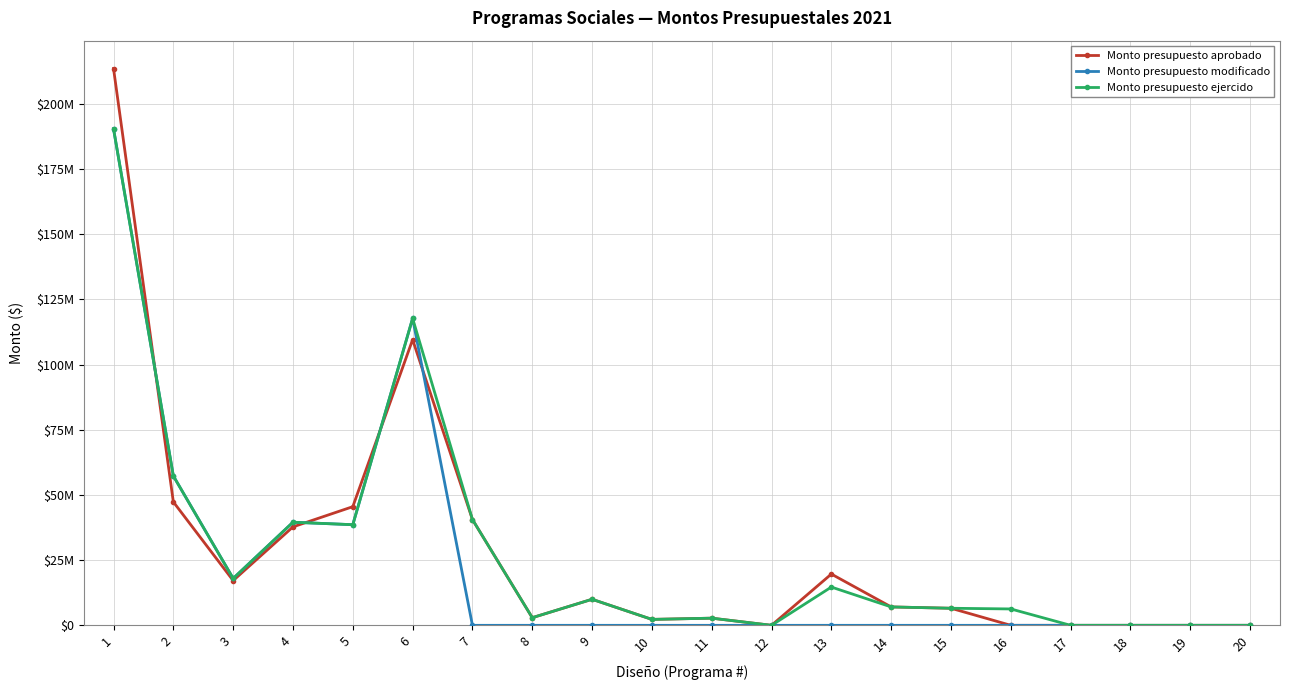

What are all the series names shown in the legend?

Monto presupuesto aprobado, Monto presupuesto modificado, Monto presupuesto ejercido